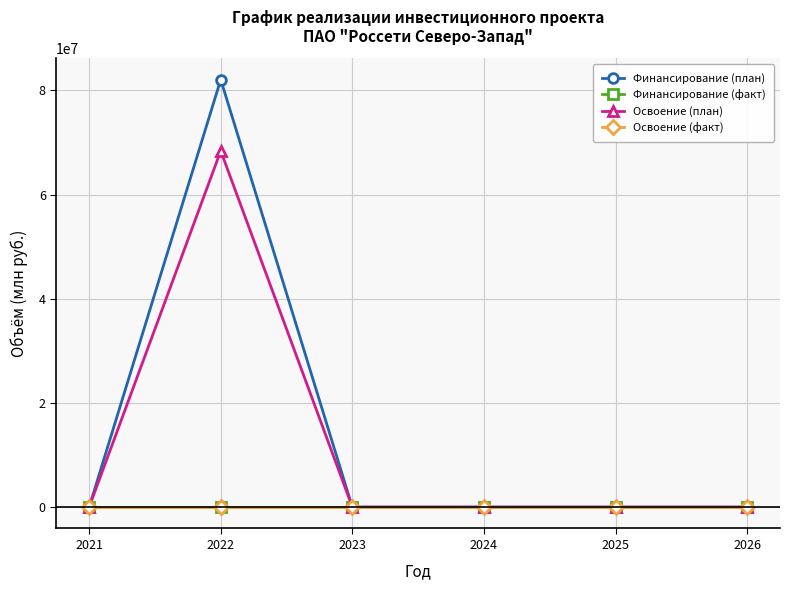

Does the chart display data point markers on the line(s)?

Yes